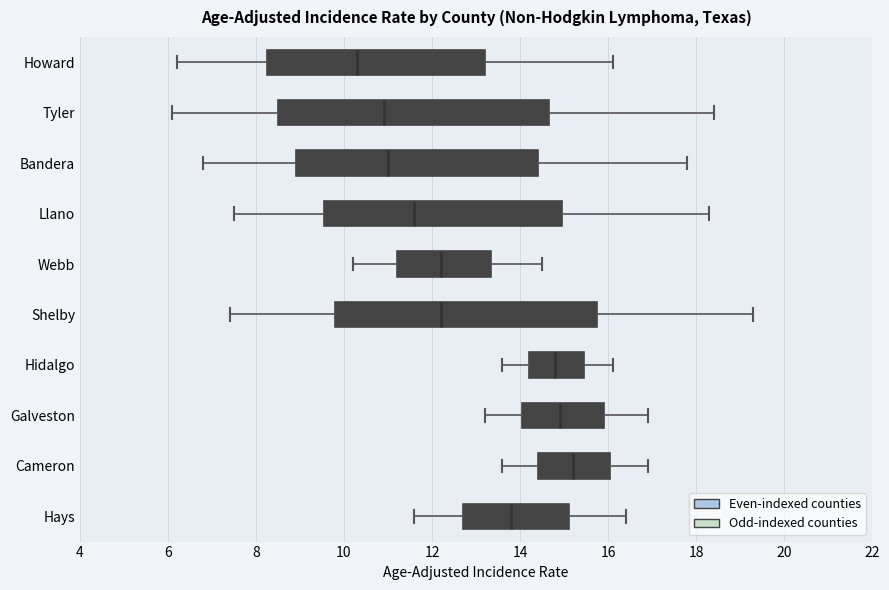

Which box's median line is the furthest to the right?

Cameron